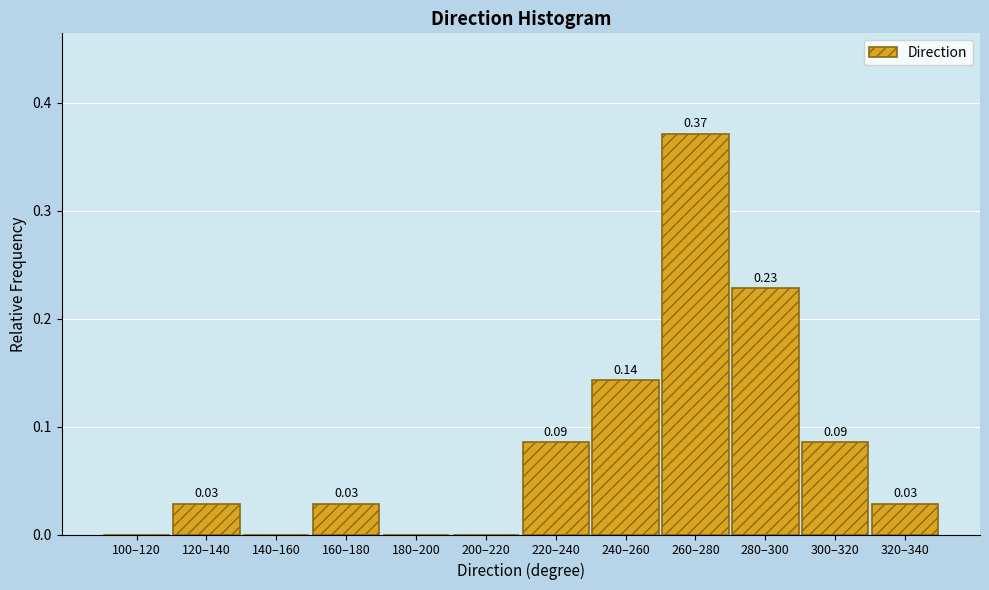

What is the sum of all values?

1.0